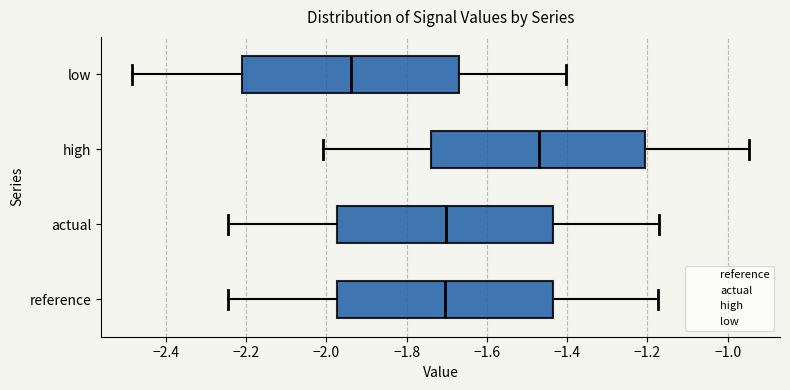

Reading bottom to top, read every box against the x-axis: the position of its median line, the range the box covers, and the ends of its whiskers. The values are not printed on the chart, so give them approximately, as read against the axis.

reference: median -1.70, box -1.98 to -1.44, whiskers -2.24 to -1.18
actual: median -1.70, box -1.98 to -1.44, whiskers -2.24 to -1.18
high: median -1.48, box -1.74 to -1.20, whiskers -2.00 to -0.94
low: median -1.94, box -2.22 to -1.66, whiskers -2.48 to -1.40